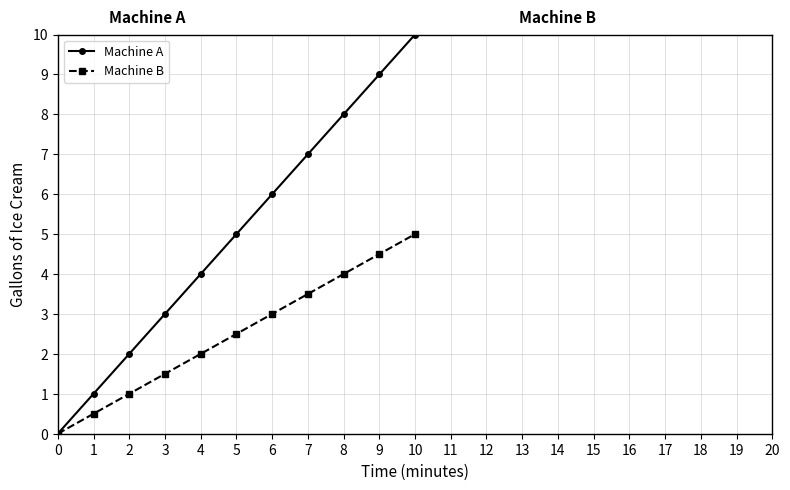

Rank the series by their average value, from lowest to highest.

Machine B, Machine A